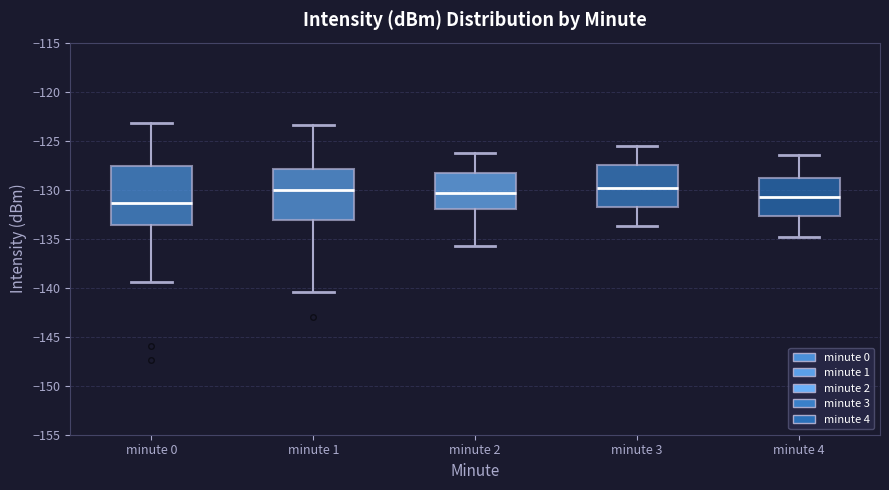

Where does the upper whisker of the box for minute 1 end on the y-axis? The values are not printed on the chart, so give them approximately, as read against the axis.

-123.5